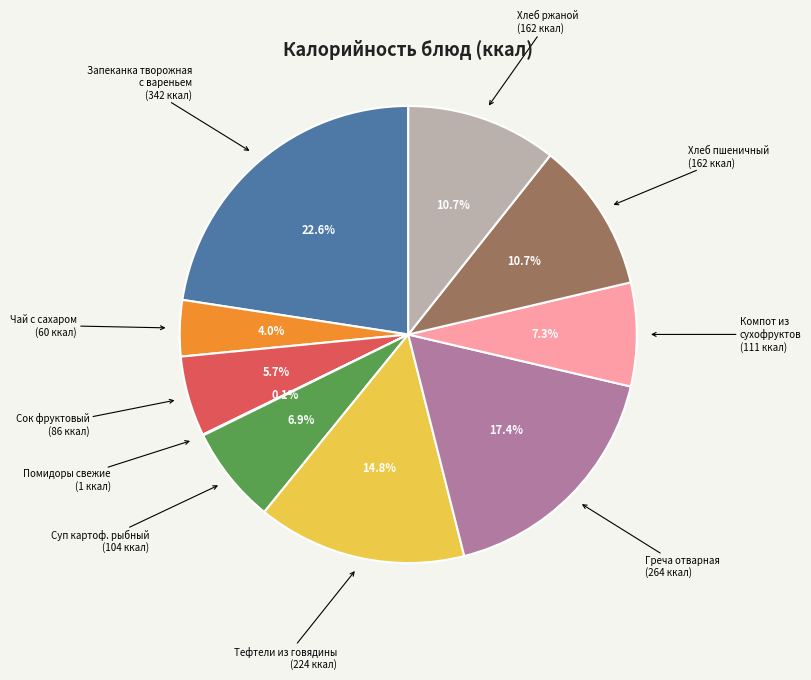

Does any single category account for the majority?

No